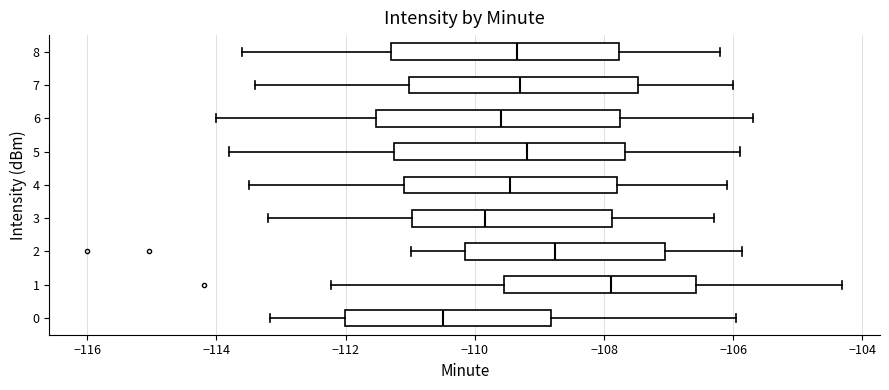

Where does the right whisker of the box at y = 7 end on the x-axis? The values are not printed on the chart, so give them approximately, as read against the axis.

-106.0